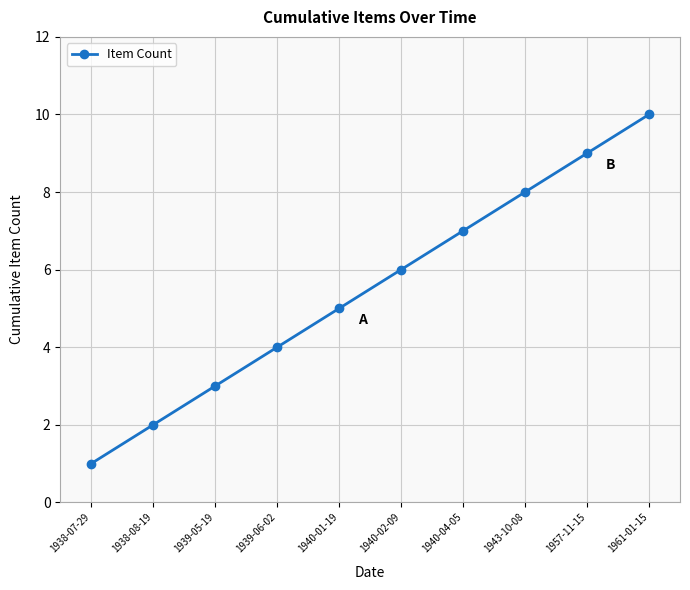

Is this an area chart (filled region under the line)?

No